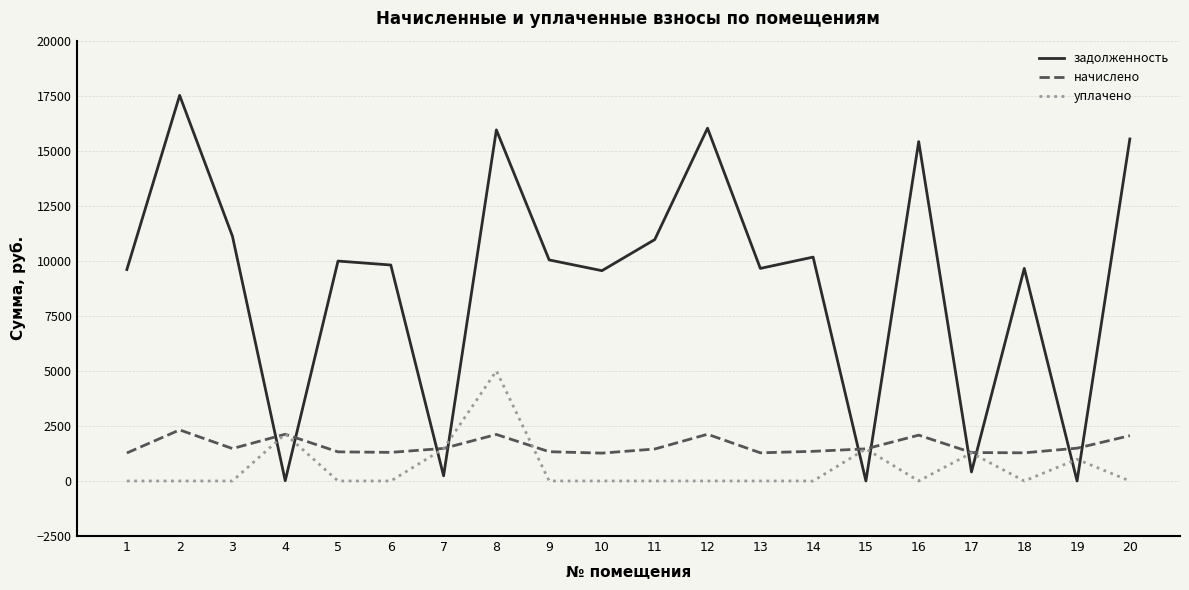

What is the greatest value displayed?

17513.8